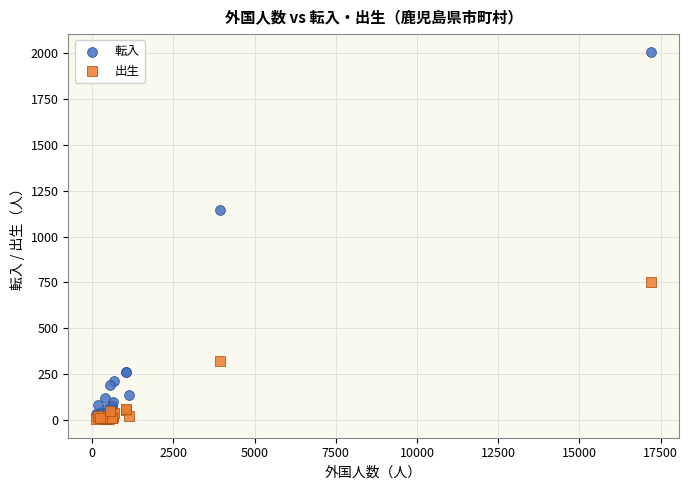

Which series has the largest Y range (max minus min)?

転入